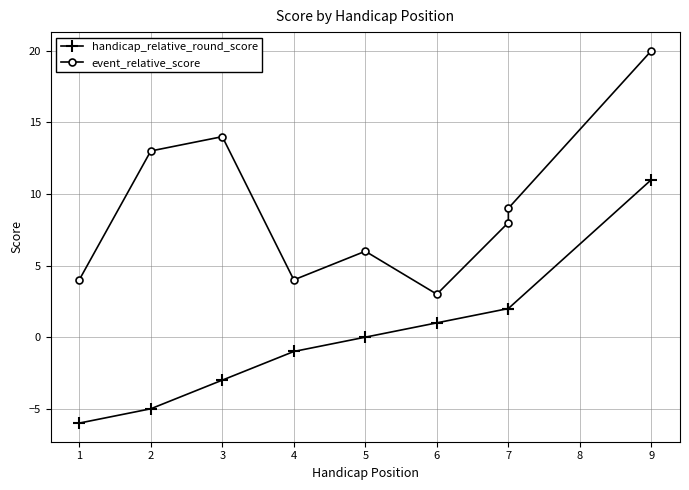

At 5, list the series in order from largest to smallest.

event_relative_score, handicap_relative_round_score